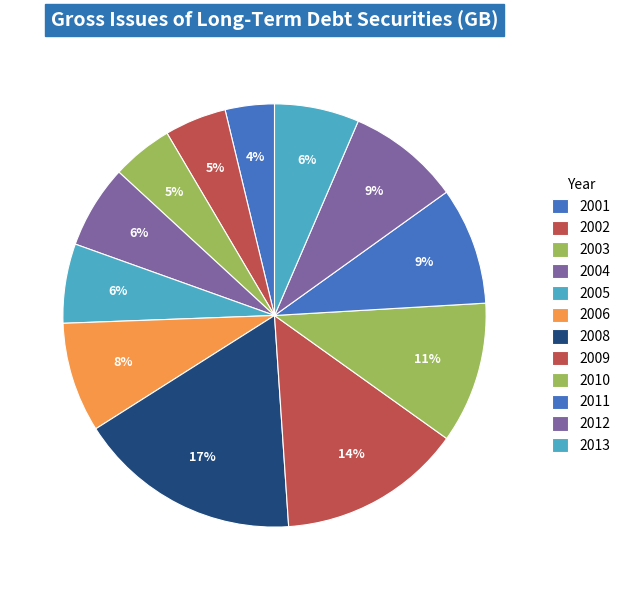

Which has a higher value, 2008 or 2006?

2008